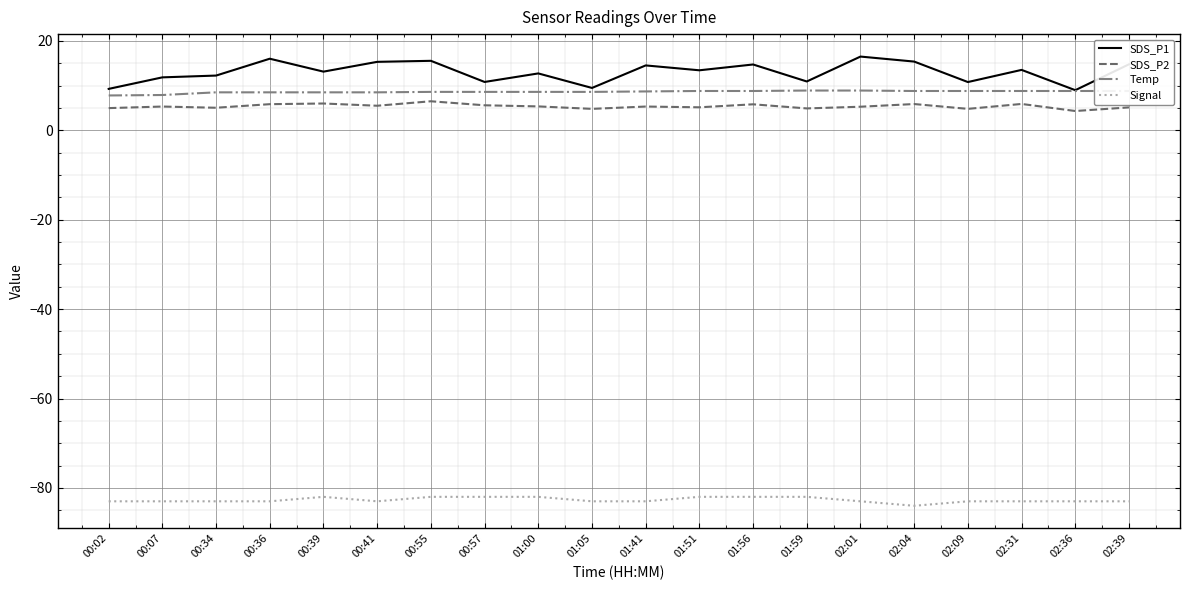

What is the average value of the SDS_P1 series?

13.0